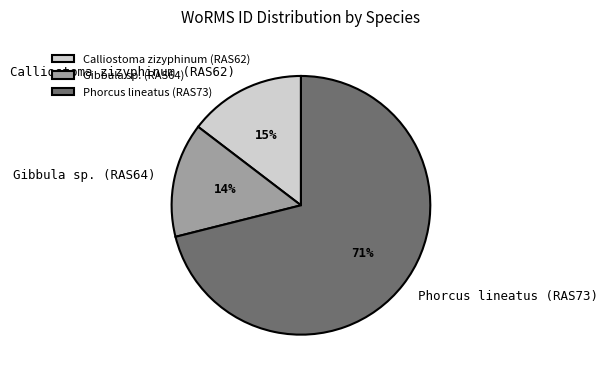

How many slices are in this pie chart?

3